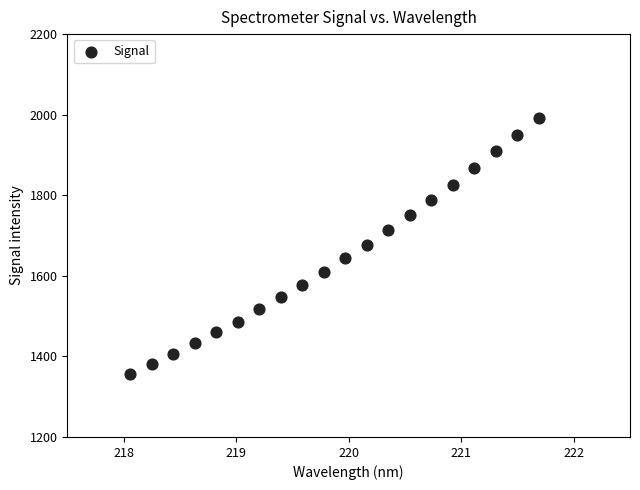

What is the range of X values (max minus min)?

3.6